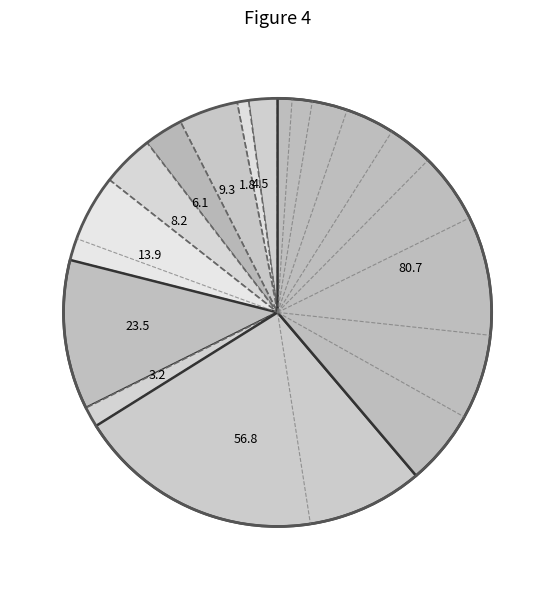

How many segments does this pie chart have?

10